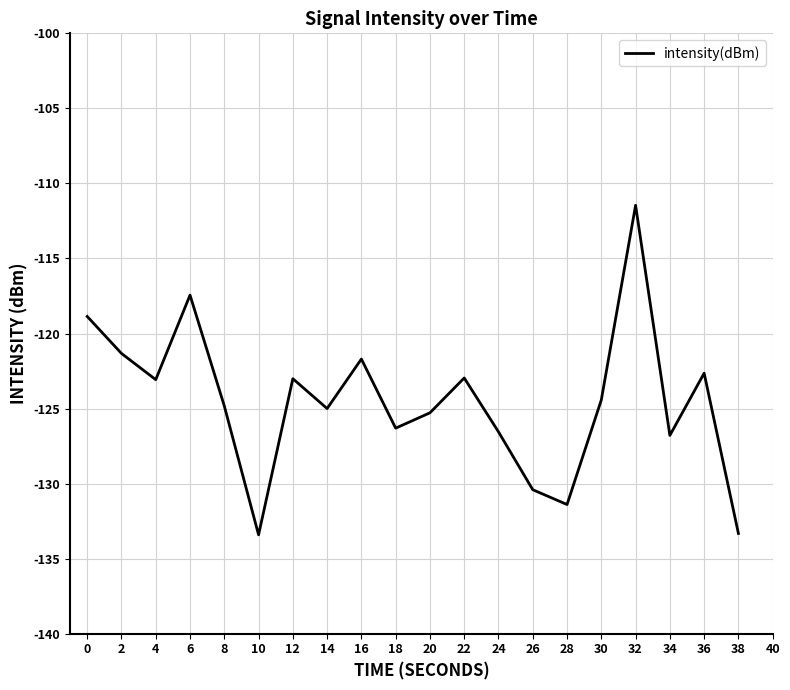

The chart shows a value of -69.3 at 16. True or false?

False